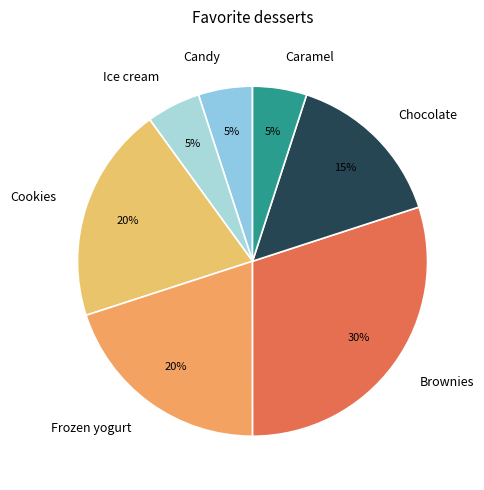

Which category has the biggest portion of the pie?

Brownies